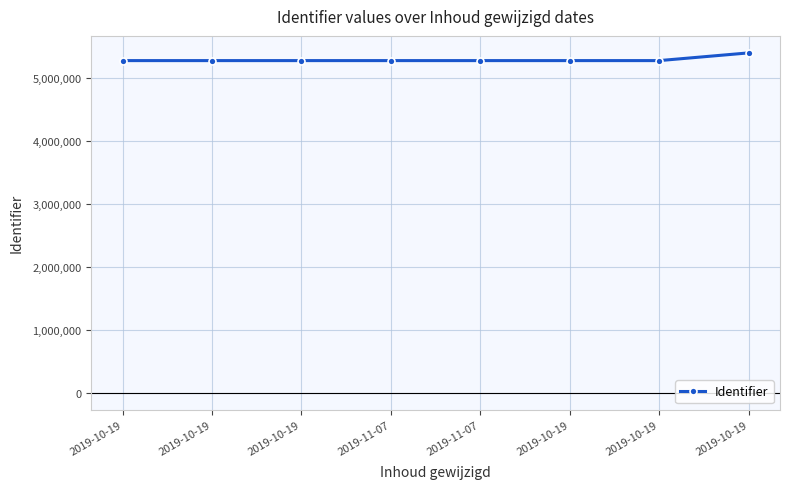

What is the sum of all values?

42304119